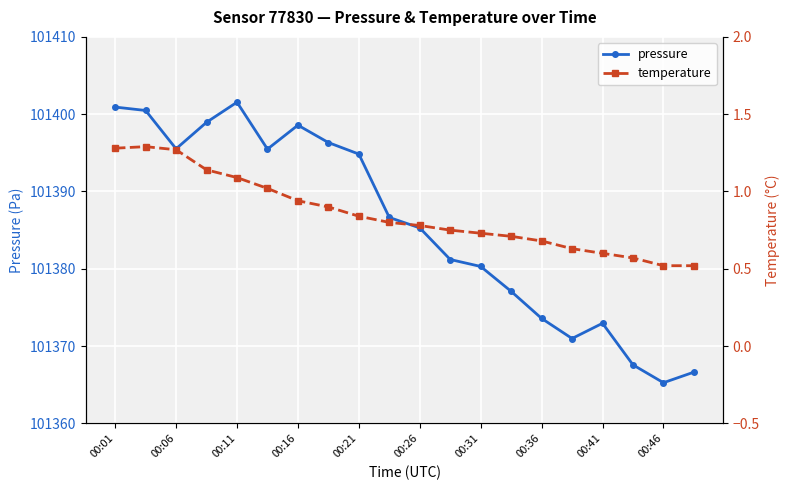

What is the average value of the temperature series?

0.9